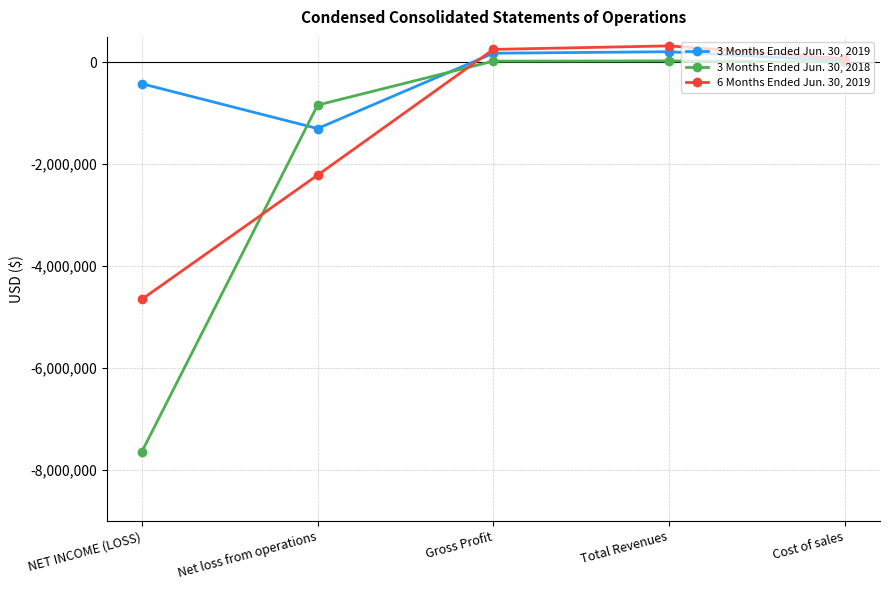

What is the label of the 2nd point from the left?

Net loss from operations